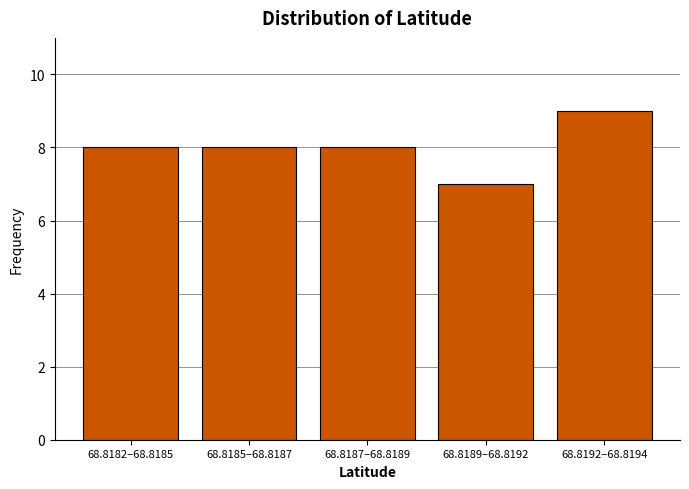

Reading left to right, transcribe all the data shown in this chart.

68.8182–68.8185=8	68.8185–68.8187=8	68.8187–68.8189=8	68.8189–68.8192=7	68.8192–68.8194=9